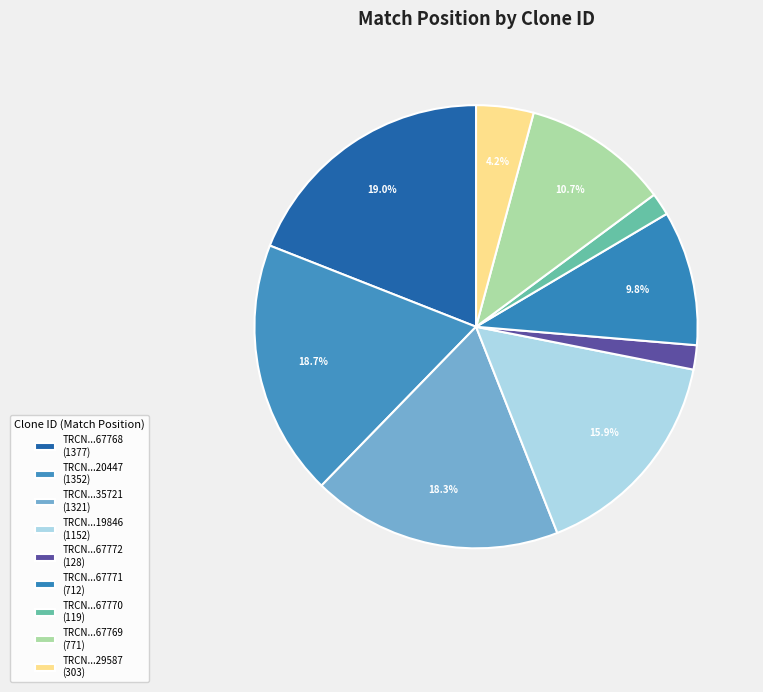

How many slices are in this pie chart?

9